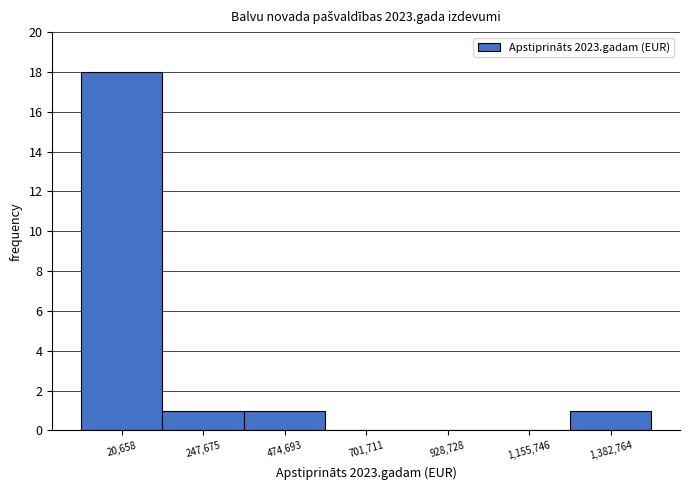

Reading left to right, what are all the values shown in this chart?

20,658=18	247,675=1	474,693=1	701,711=0	928,728=0	1,155,746=0	1,382,764=1